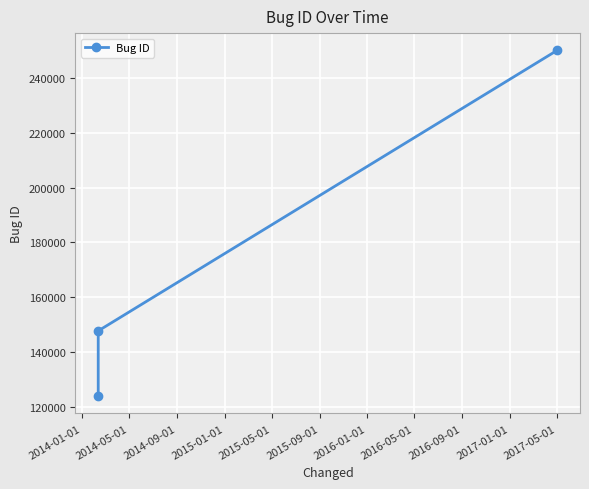

What is the value of the 3rd point from the left?

250103